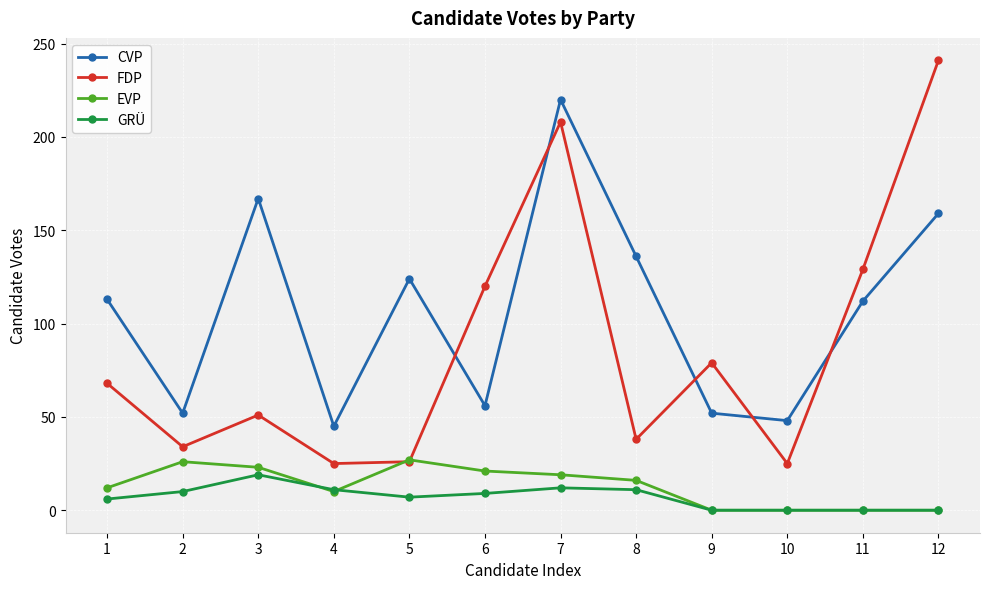

True or false: CVP has more than 1 points higher than both neighbors.

True